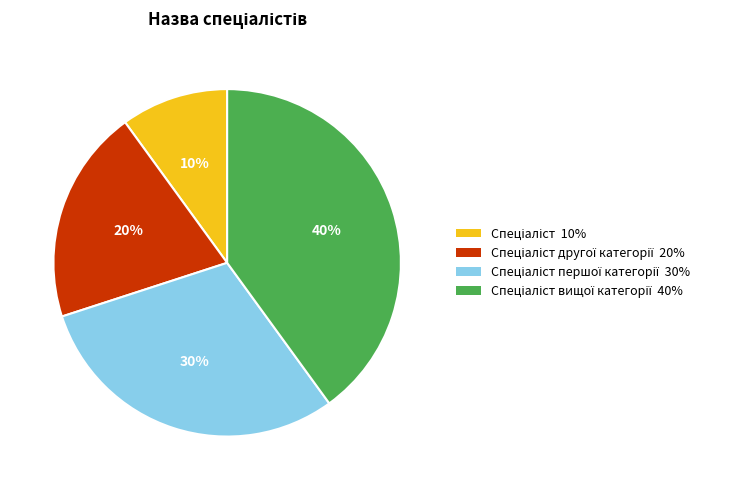

Is there any slice that represents more than half of the pie?

No